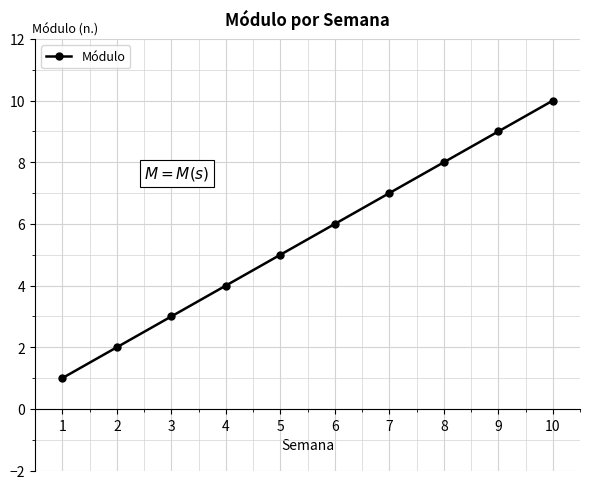

Count the values in the range 3 to 8.

6